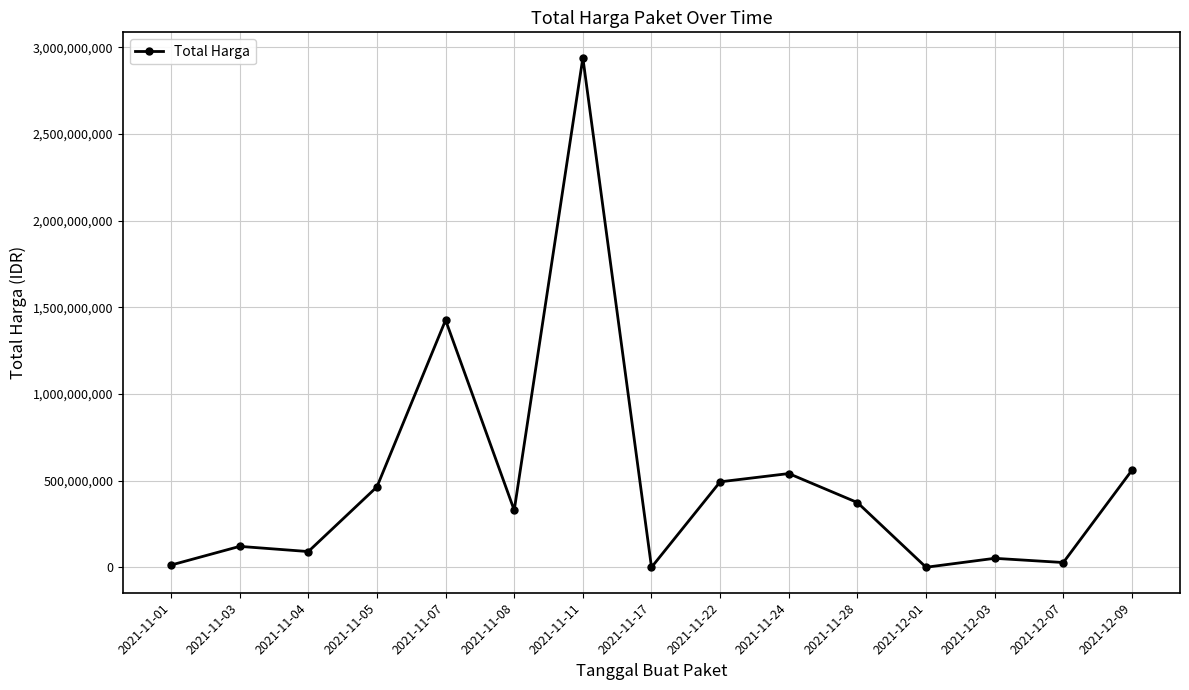

At which category does the chart reach its peak across all series?

2021-11-11